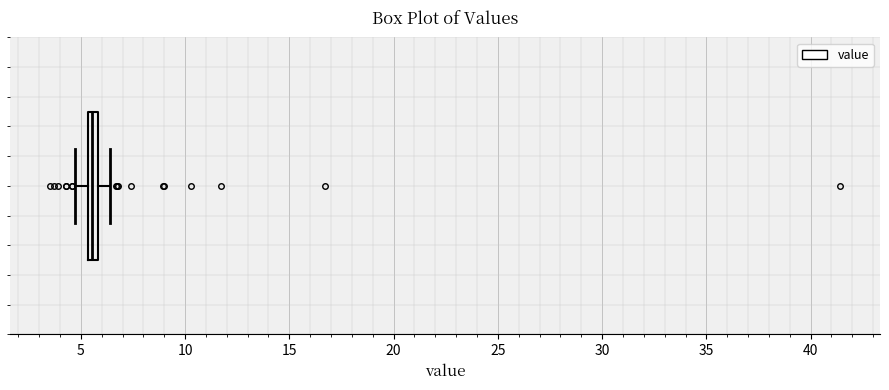

Where does the left whisker of the box end on the x-axis? The values are not printed on the chart, so give them approximately, as read against the axis.

4.5